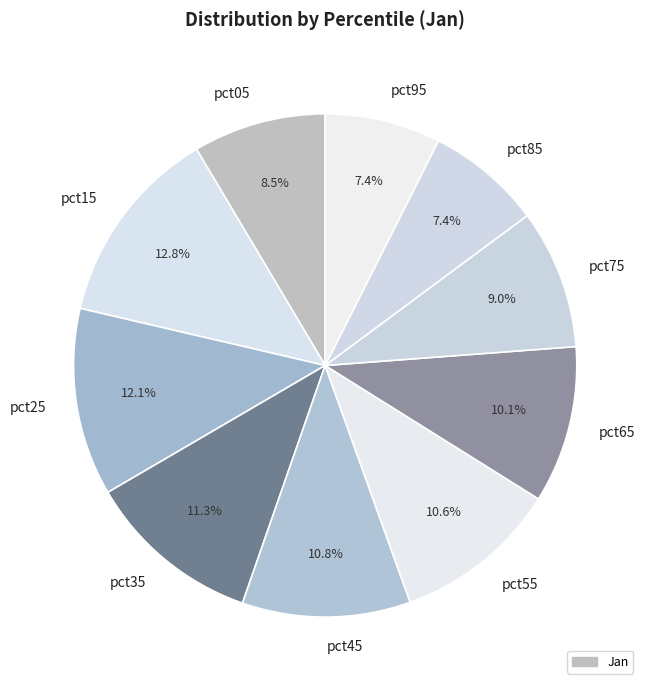

Does any single category account for the majority?

No